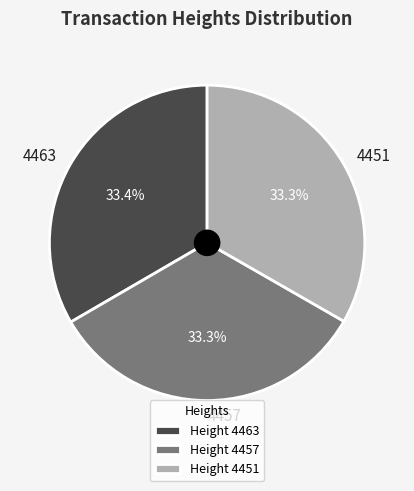

What is the ratio of the value at 4457 to the value at 4463?

1.0